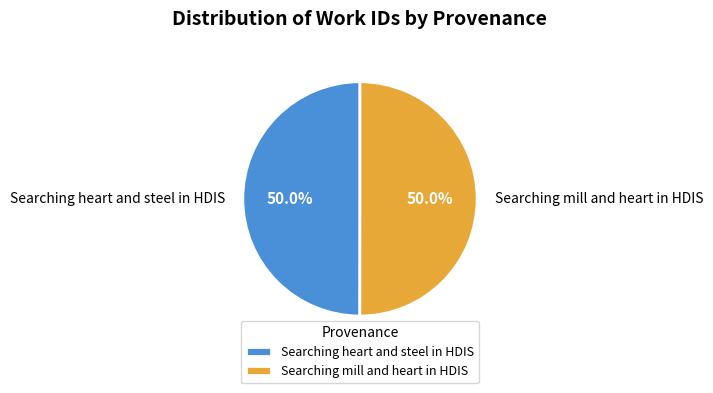

What is the ratio of the value at Searching mill and heart in HDIS to the value at Searching heart and steel in HDIS?

1.0